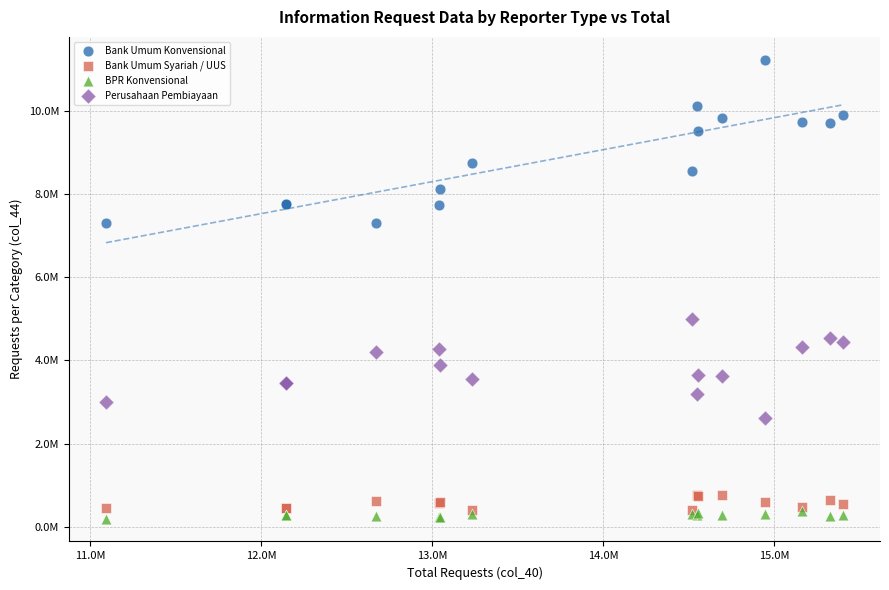

What are all the series names shown in the legend?

Bank Umum Konvensional, Bank Umum Syariah / UUS, BPR Konvensional, Perusahaan Pembiayaan